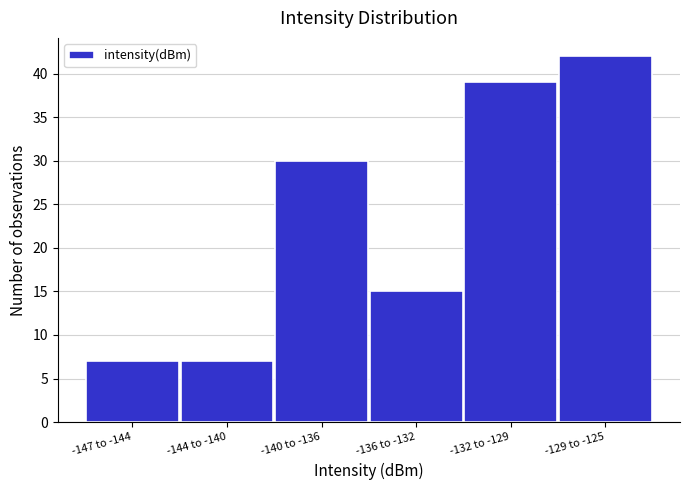

Reading left to right, extract all data points from this chart.

-147 to -144=7	-144 to -140=7	-140 to -136=30	-136 to -132=15	-132 to -129=39	-129 to -125=42